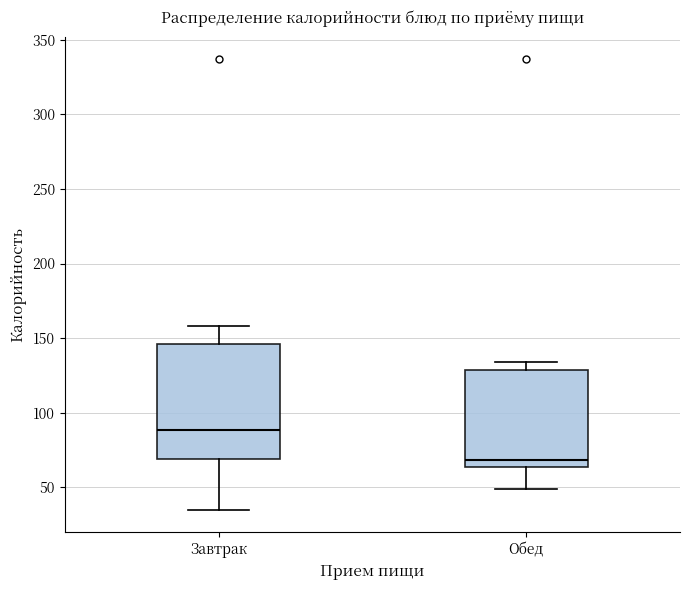

Reading left to right, read every box against the y-axis: the position of its median line, the range the box covers, and the ends of its whiskers. The values are not printed on the chart, so give them approximately, as read against the axis.

Завтрак: median 90, box 70 to 145, whiskers 35 to 160
Обед: median 70, box 65 to 130, whiskers 50 to 135